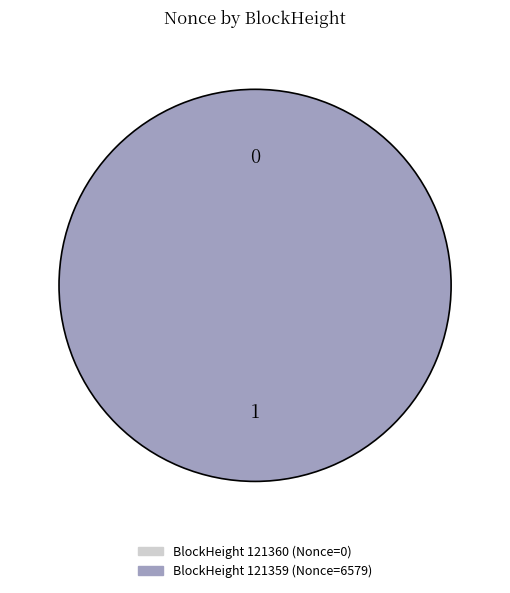

Rank the categories by value from lowest to highest.

121360, 121359